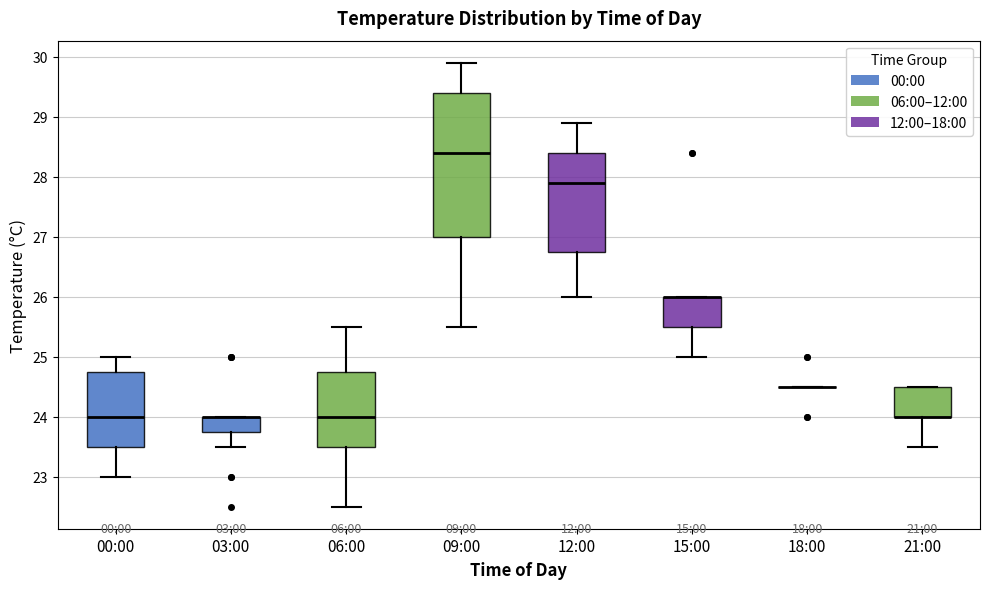

Where is the upper edge of the box for 21:00 on the y-axis? The values are not printed on the chart, so give them approximately, as read against the axis.

24.5